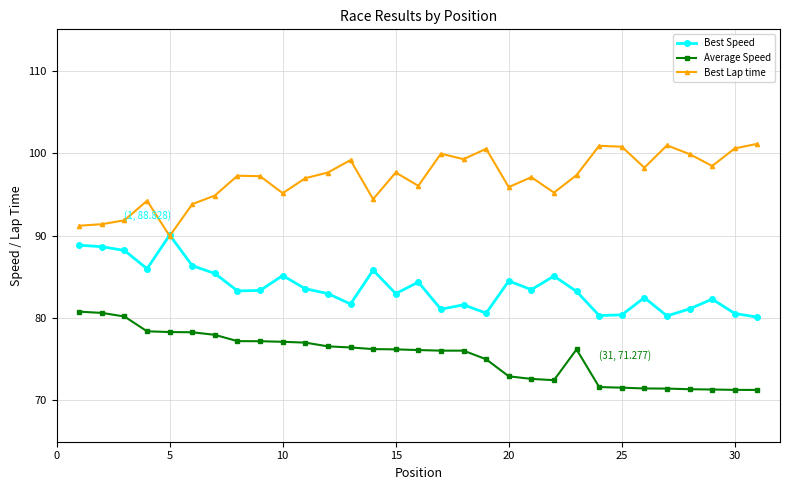

What is the value of the Best Lap time point at the 31st from the left?

101.1